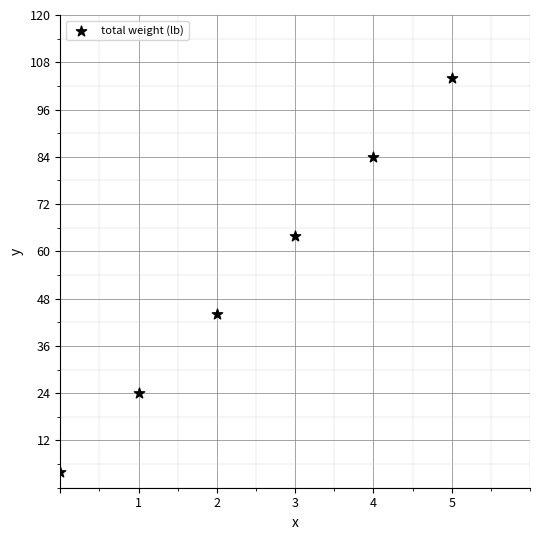

What is the average Y value?

54